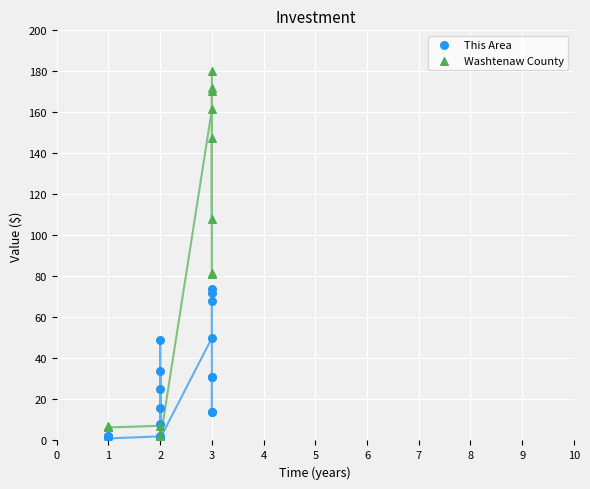

In the This Area series, what Y value is closest to 37?

34.0